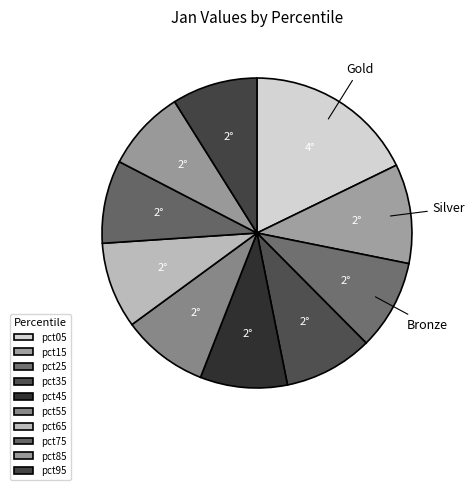

How many segments does this pie chart have?

10